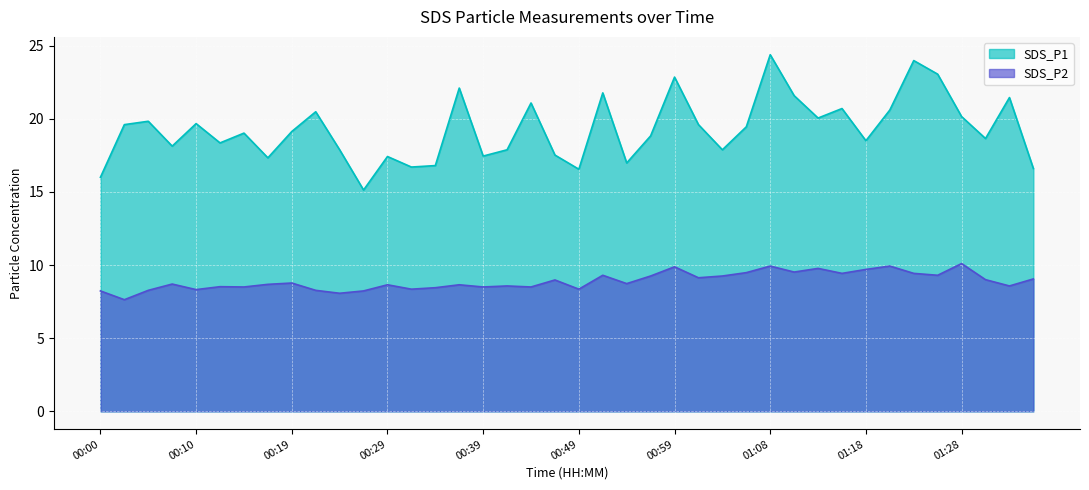

True or false: SDS_P1 has a value of 9.6 at 00:27.

False